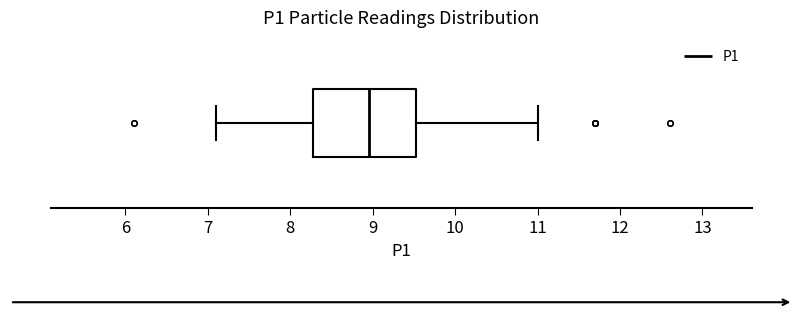

Transcribe this box plot: give where the median line is, the range the box spans, and where the two whiskers end, as read against the x-axis. The values are not printed on the chart, so give them approximately, as read against the axis.

median 9.0, box 8.3 to 9.5, whiskers 7.1 to 11.0